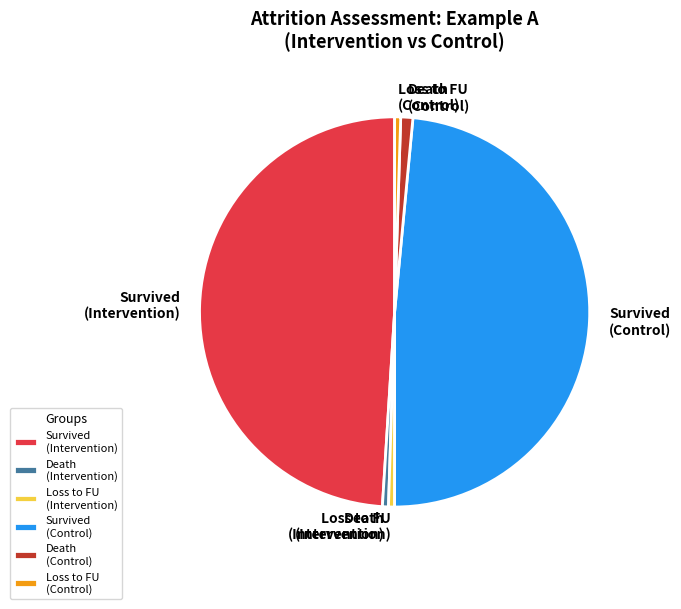

Which has a higher value, Loss to FU (Control) or Death (Control)?

Death (Control)